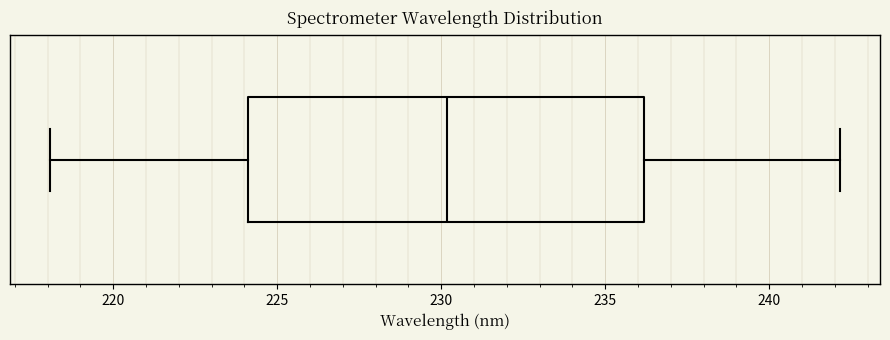

Where does the left whisker of the box end on the x-axis? The values are not printed on the chart, so give them approximately, as read against the axis.

218